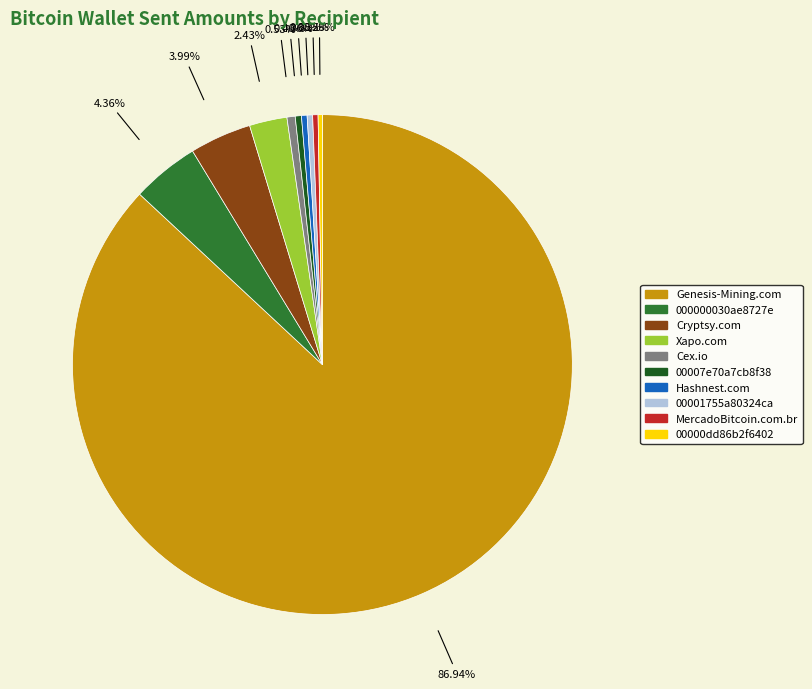

Does any single category account for the majority?

Yes